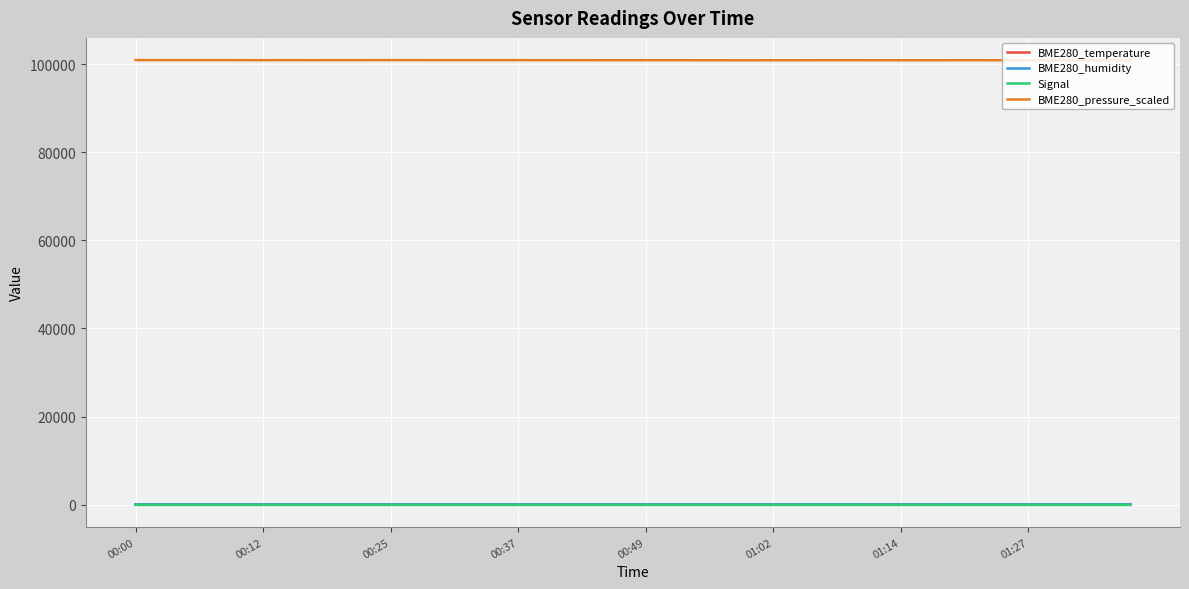

Which series has the widest spread of values?

BME280_pressure_scaled